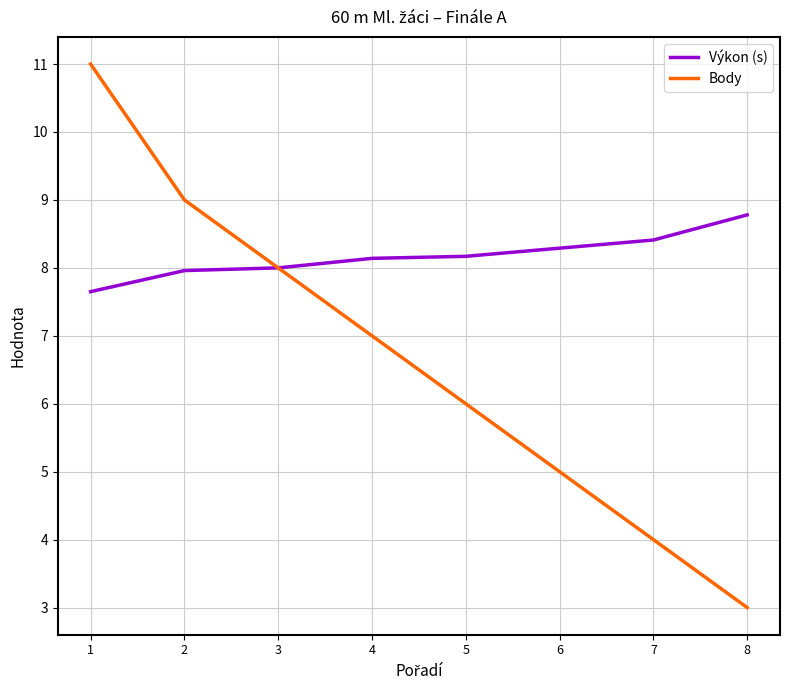

Does the chart have visible grid lines?

Yes